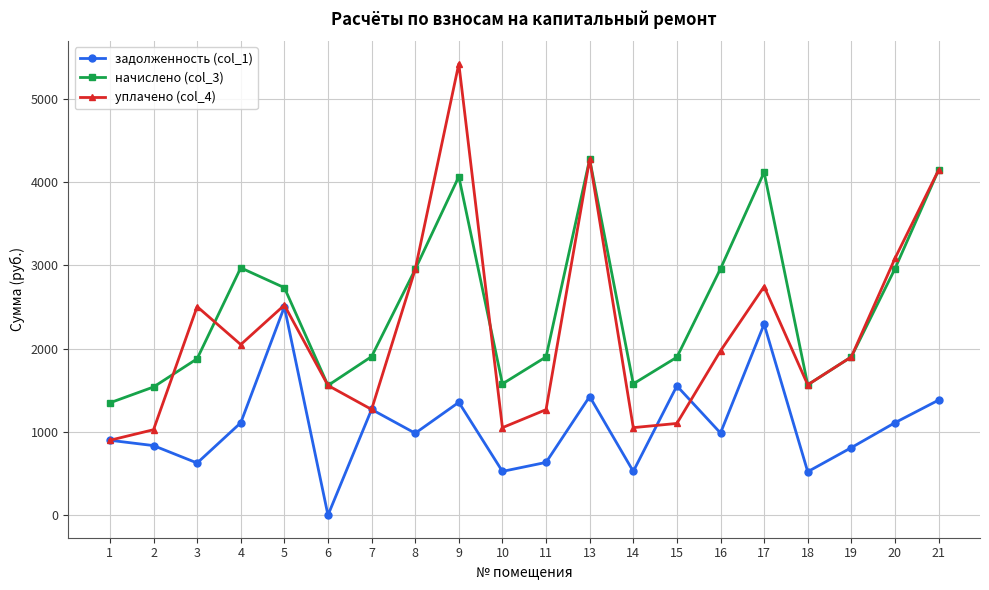

At which label does задолженность (col_1) reach its minimum?

6